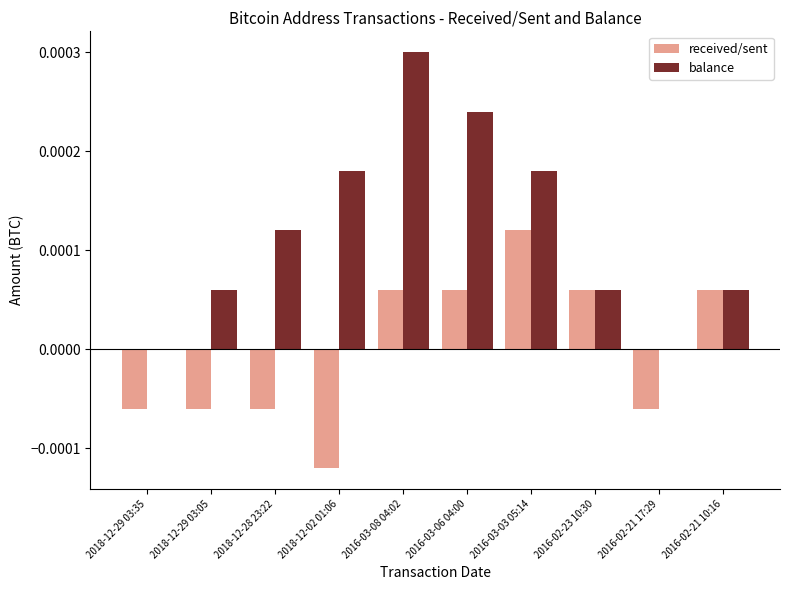

True or false: received/sent has a value of 0.0 at 2016-03-06 04:00.

True